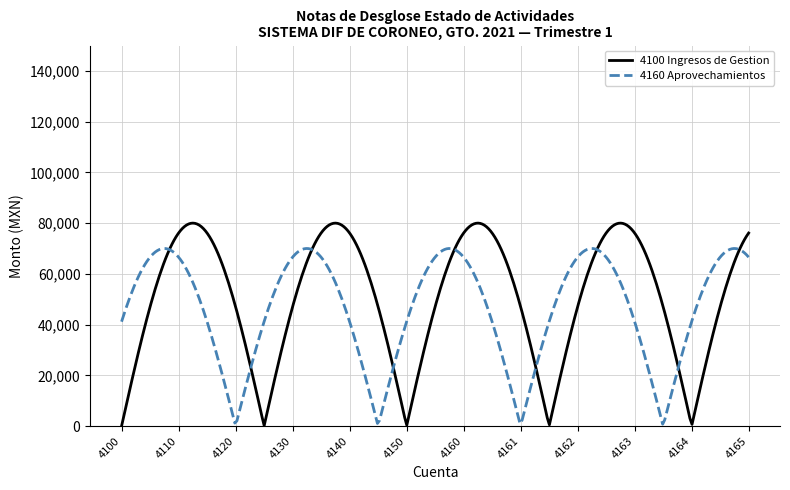

Rank the series by their maximum value, from highest to lowest.

4100 Ingresos de Gestion, 4160 Aprovechamientos